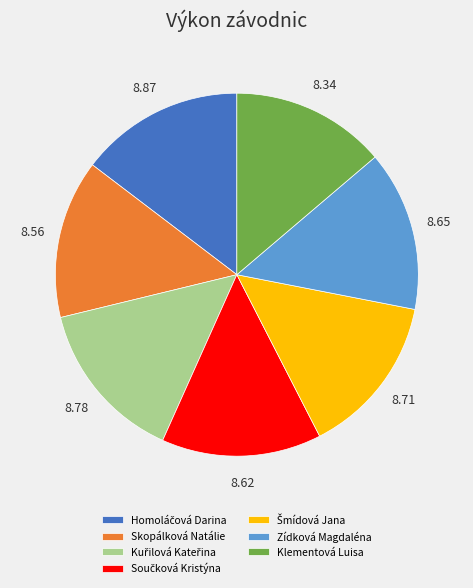

How many slices are in this pie chart?

7